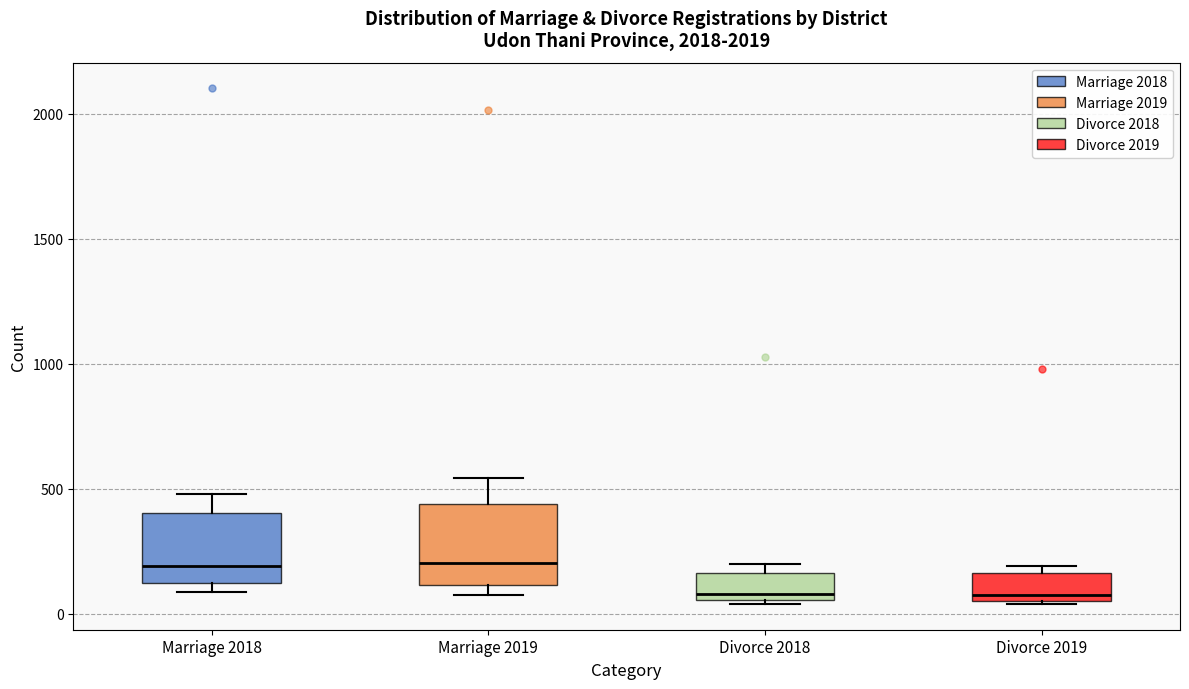

Reading left to right, transcribe this box plot: for each box, give where its median line is, the range the box spans, and where its two whiskers end, as read against the y-axis. The values are not printed on the chart, so give them approximately, as read against the axis.

Marriage 2018: median 200, box 100 to 400, whiskers 100 (just below the box's lower edge) to 500
Marriage 2019: median 200, box 100 to 450, whiskers 100 (just below the box's lower edge) to 550
Divorce 2018: median 100, box 50 to 150, whiskers 50 (just below the box's lower edge) to 200
Divorce 2019: median 100, box 50 to 150, whiskers 50 to 200